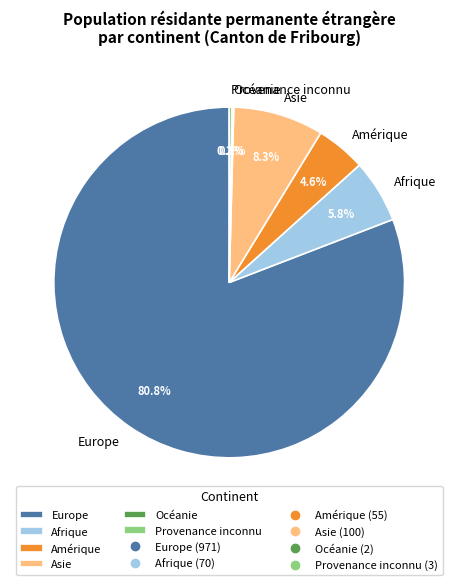

To the nearest percent, what portion does Asie represent?

8%